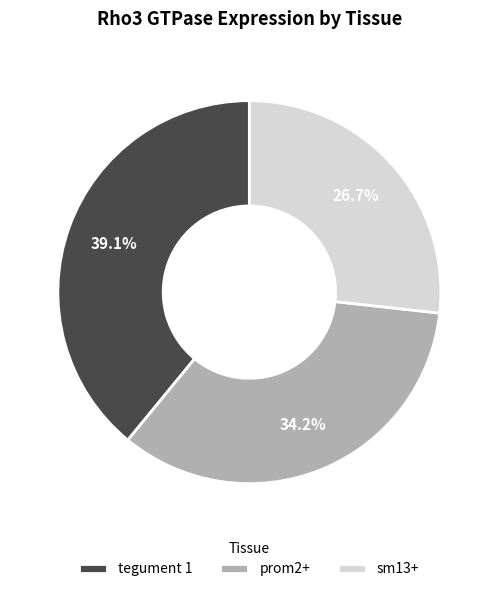

Which category has the biggest portion of the pie?

tegument 1